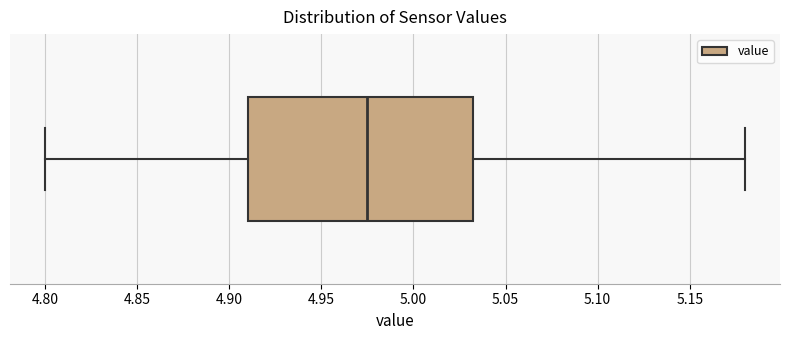

Read this box plot against the x-axis: the position of the median line, the range covered by the box, and the ends of both whiskers. The values are not printed on the chart, so give them approximately, as read against the axis.

median 4.975, box 4.910 to 5.035, whiskers 4.800 to 5.180